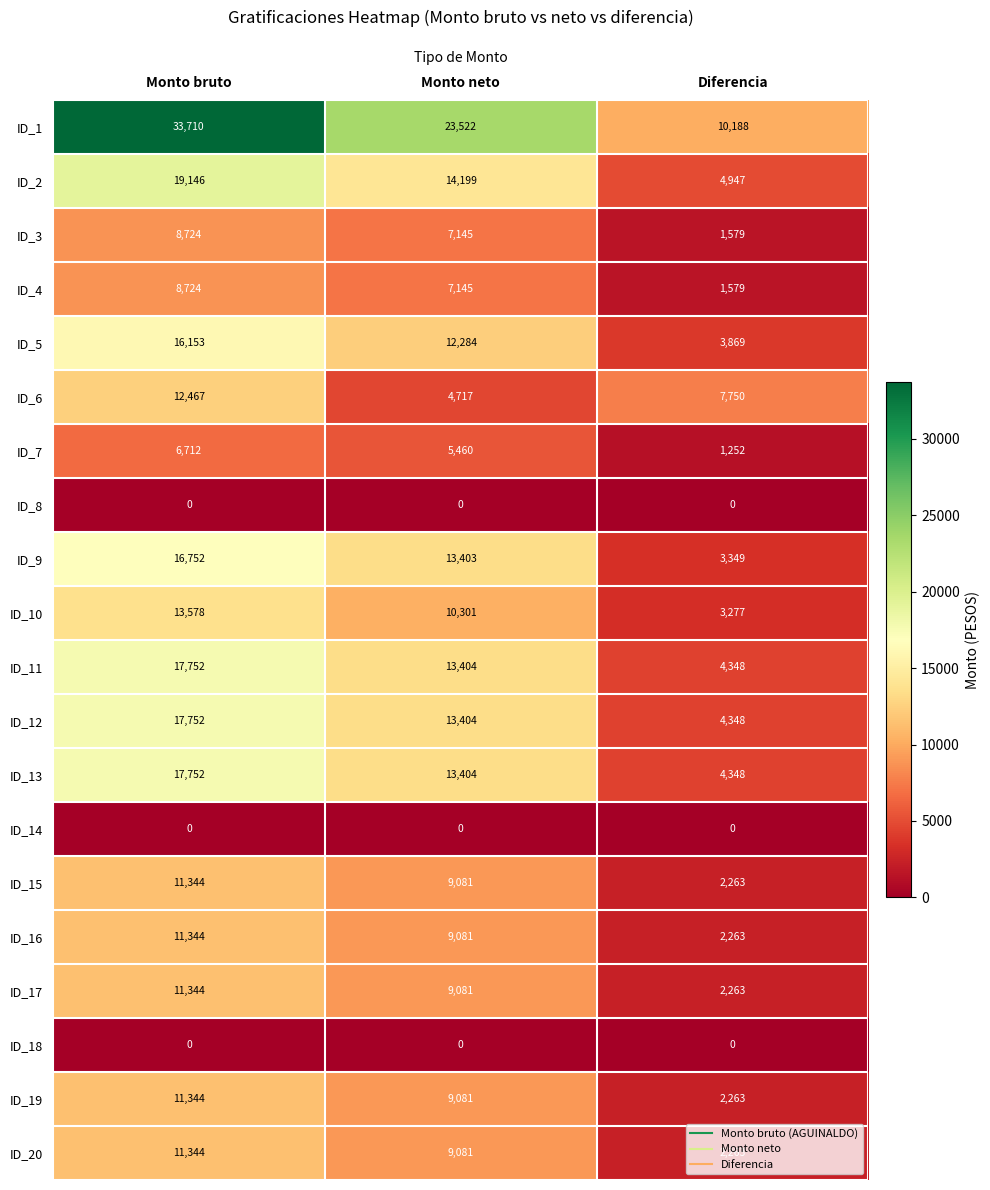

At which label is ID_20 closest to 6803?

Monto neto